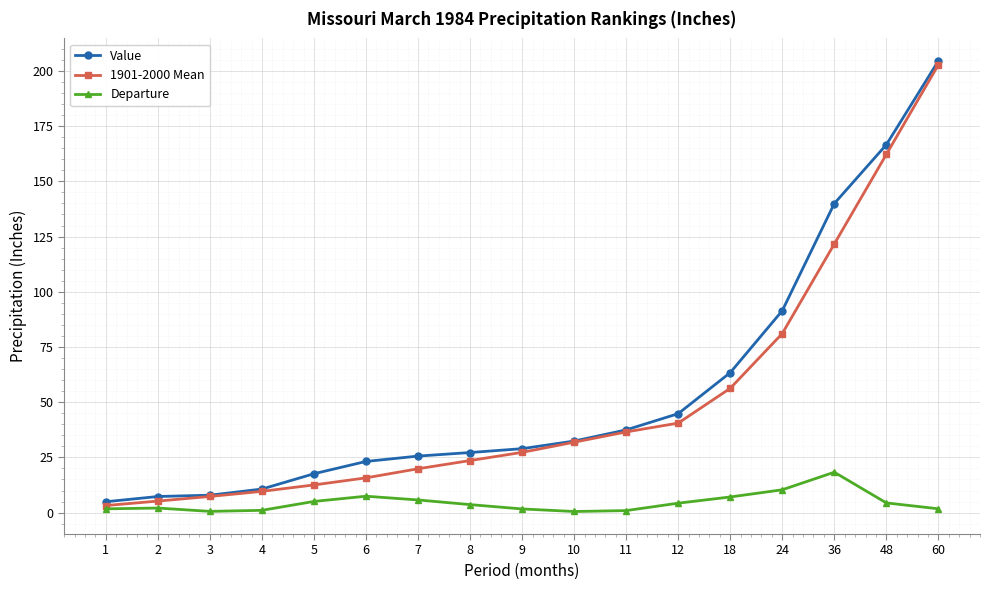

The value of 1901-2000 Mean at 6 is 4.0. True or false?

False